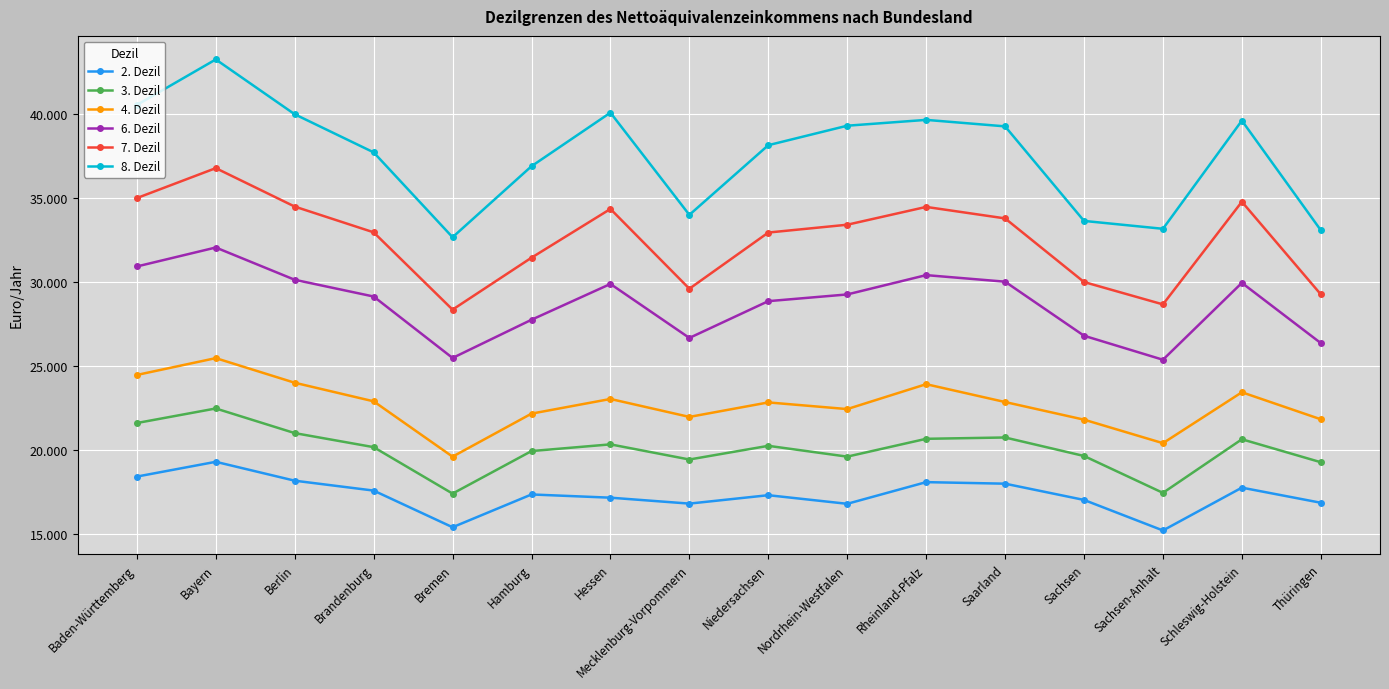

What is the lowest value of the 6. Dezil series?

25370